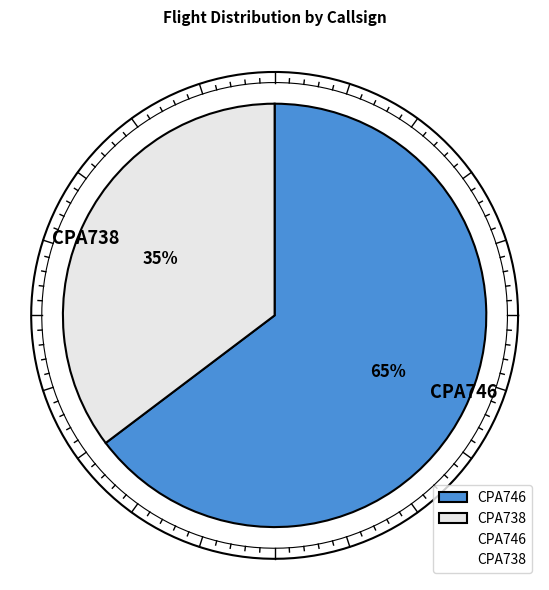

To the nearest percent, what is the combined percentage of CPA738 and CPA746?

100%